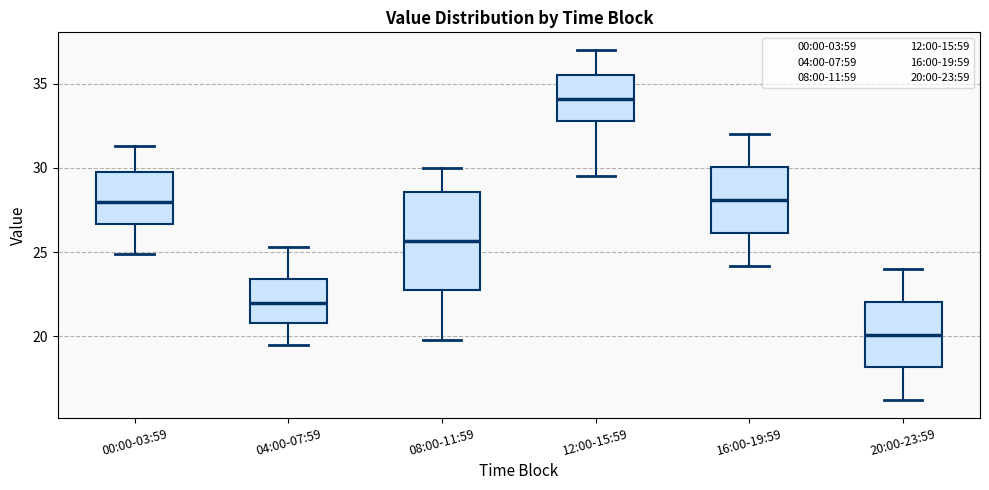

Where does the median line of the box for 20:00-23:59 sit on the y-axis? The values are not printed on the chart, so give them approximately, as read against the axis.

20.0